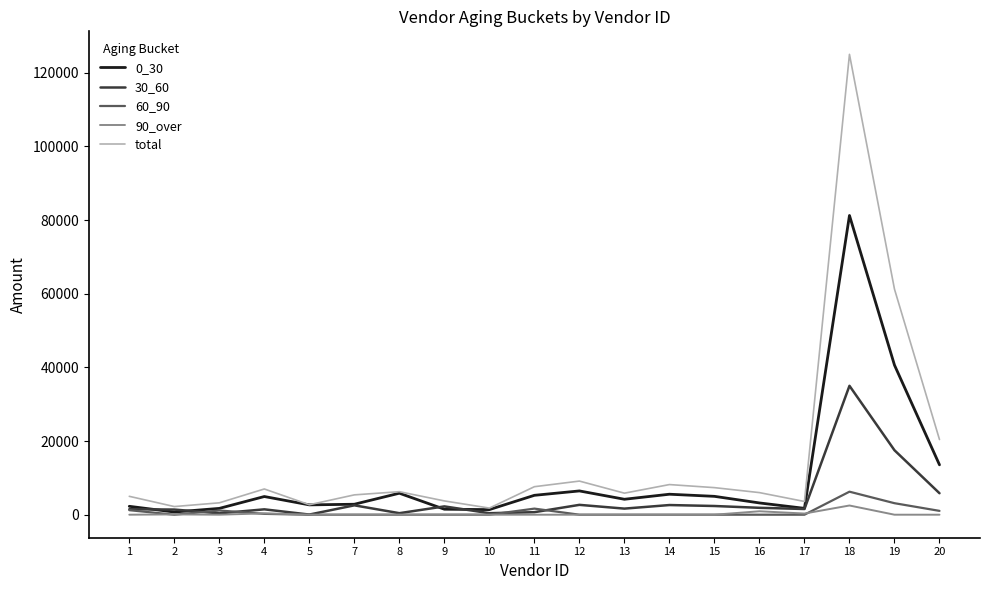

Which series has the largest range (max minus min)?

total